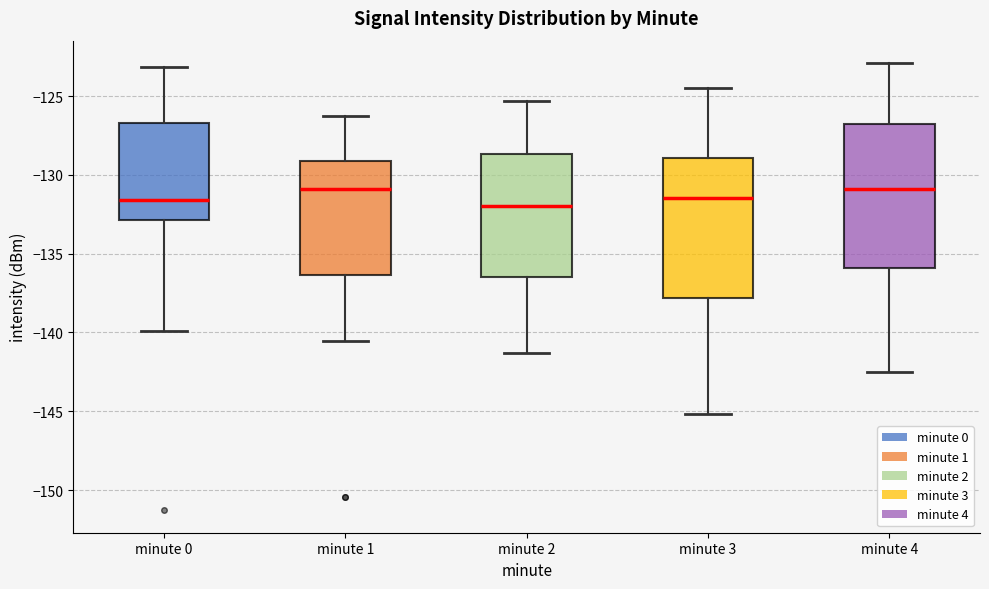

Reading left to right, read every box against the y-axis: the position of its median line, the range the box covers, and the ends of its whiskers. The values are not printed on the chart, so give them approximately, as read against the axis.

minute 0: median -131.5, box -133.0 to -126.5, whiskers -140.0 to -123.0
minute 1: median -131.0, box -136.5 to -129.0, whiskers -140.5 to -126.0
minute 2: median -132.0, box -136.5 to -128.5, whiskers -141.5 to -125.5
minute 3: median -131.5, box -138.0 to -129.0, whiskers -145.0 to -124.5
minute 4: median -131.0, box -136.0 to -127.0, whiskers -142.5 to -123.0